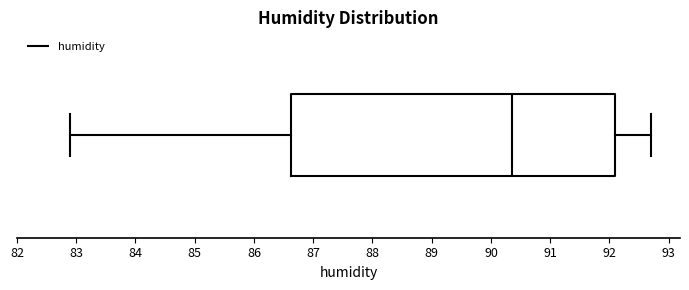

Read this box plot against the x-axis: the position of the median line, the range covered by the box, and the ends of both whiskers. The values are not printed on the chart, so give them approximately, as read against the axis.

median 90.4, box 86.6 to 92.1, whiskers 82.9 to 92.7